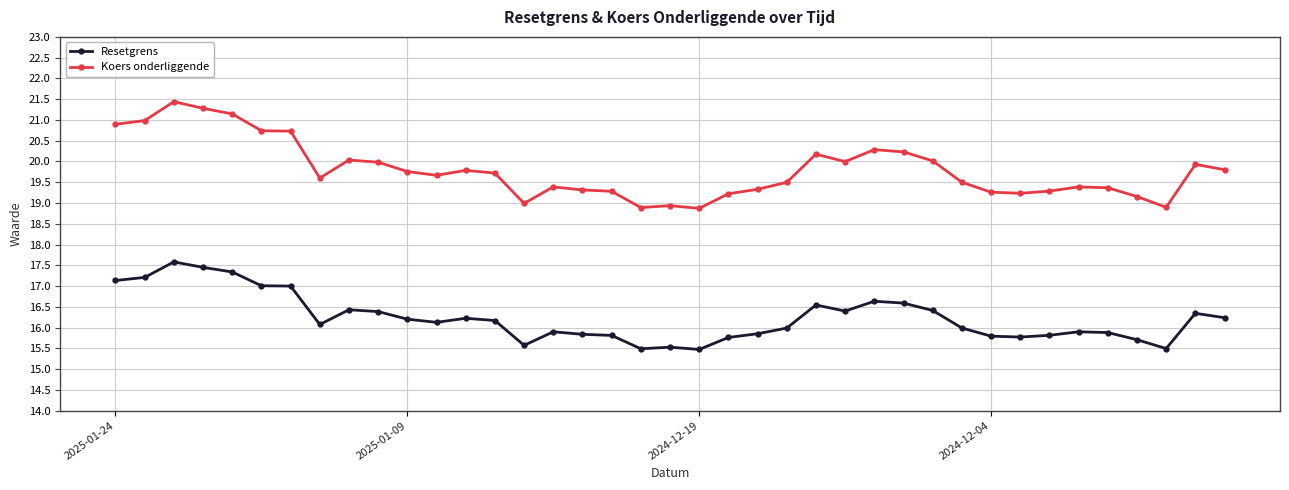

What is the value of the Koers onderliggende point at the 3rd from the left?

21.4